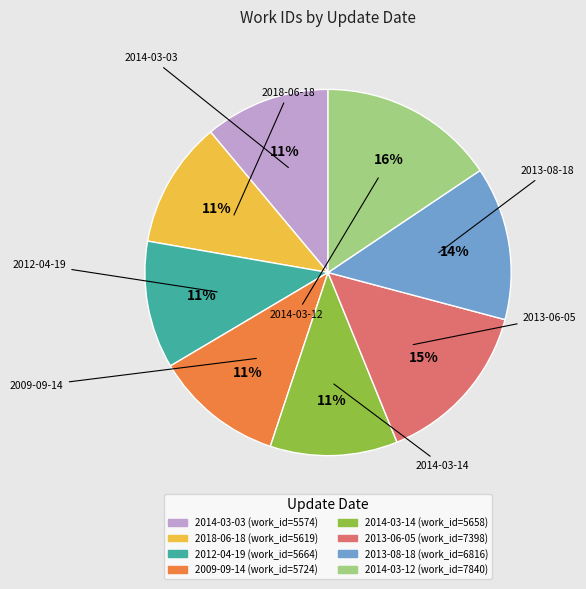

To the nearest percent, what is the combined percentage of 2013-06-05 and 2014-03-03?

26%